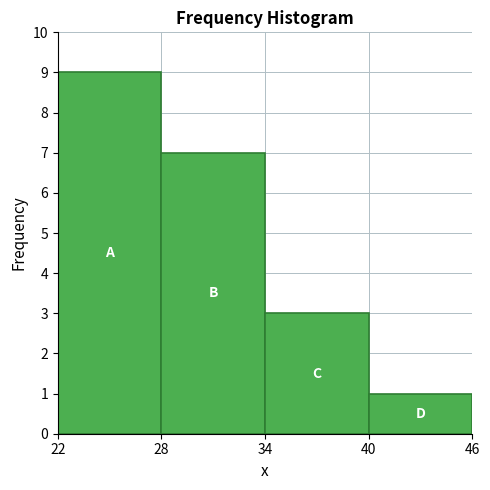

What is the height of the bar covering 22 to 28 on the x-axis? The values are not printed on the chart, so give them approximately, as read against the axis.

9